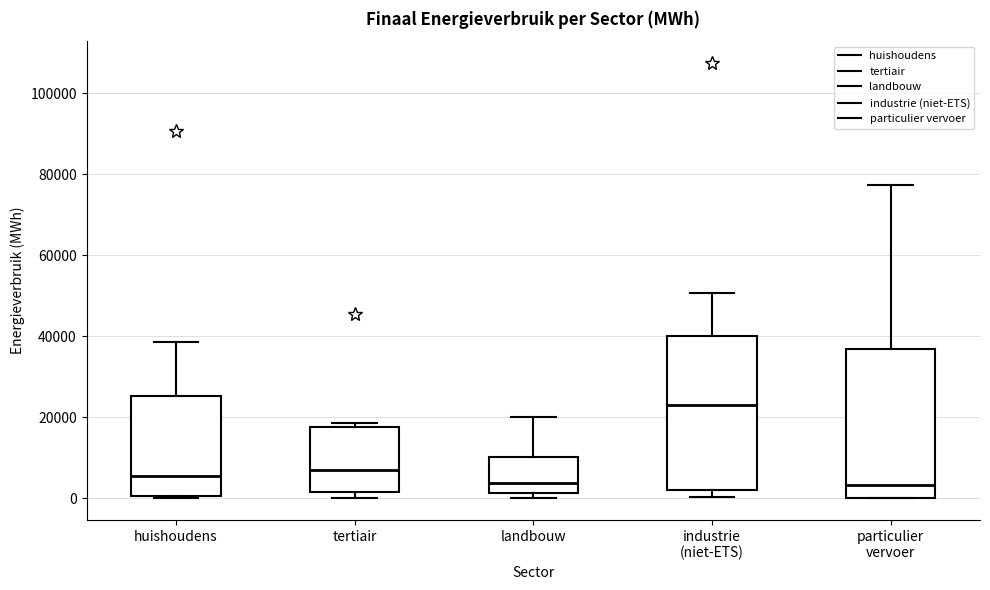

Where is the lower edge of the box for tertiair on the y-axis? The values are not printed on the chart, so give them approximately, as read against the axis.

2000